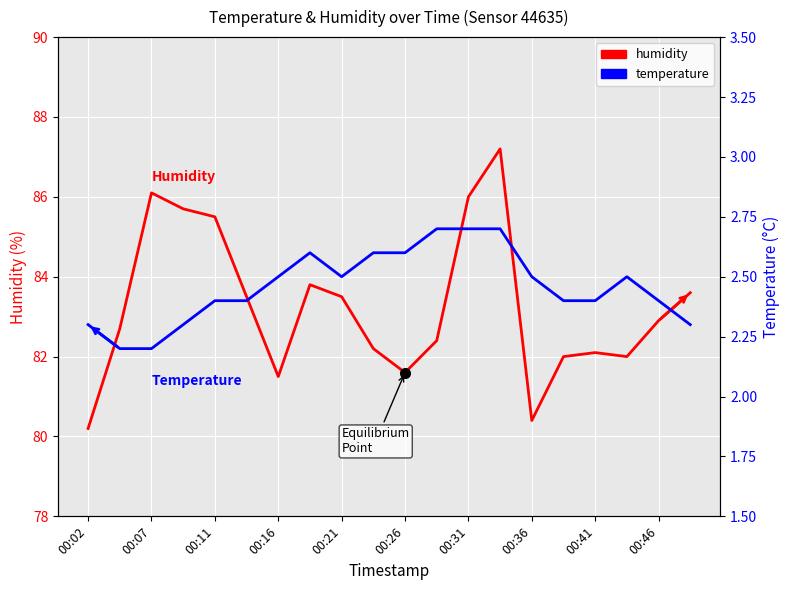

What is the minimum value for temperature?

2.2